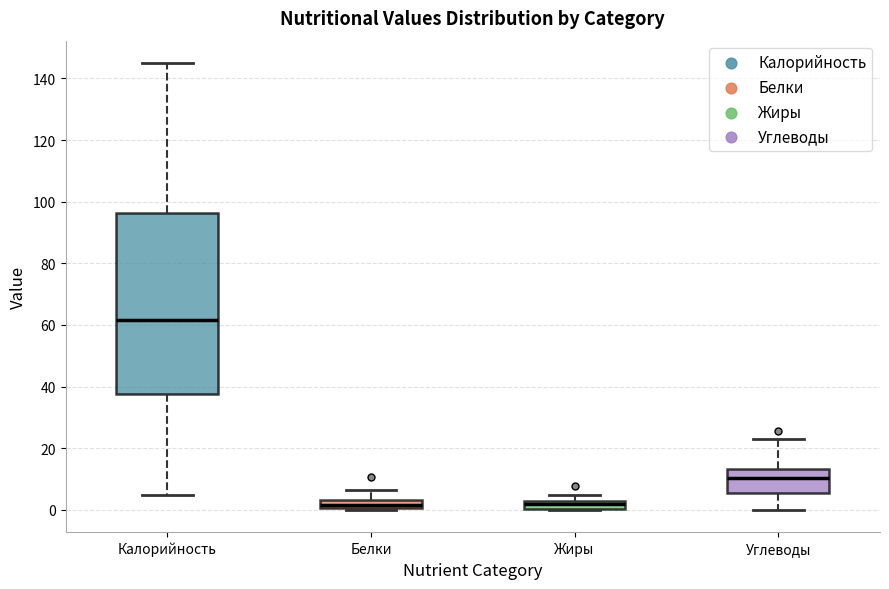

Comparing the boxes themselves (not the whiskers), which one is the tallest?

Калорийность